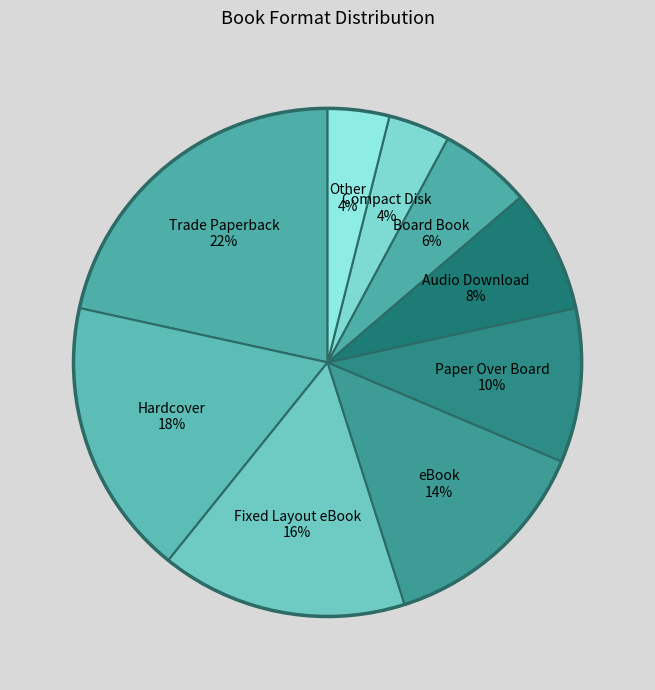

Does Compact Disk 4% account for over 50% of the chart?

No